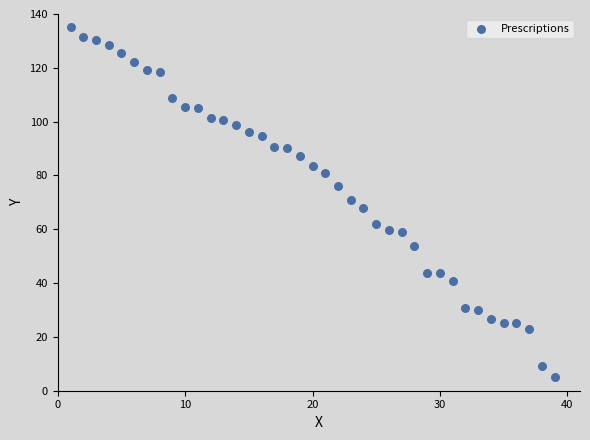

What is the range of Y values (max minus min)?

130.0